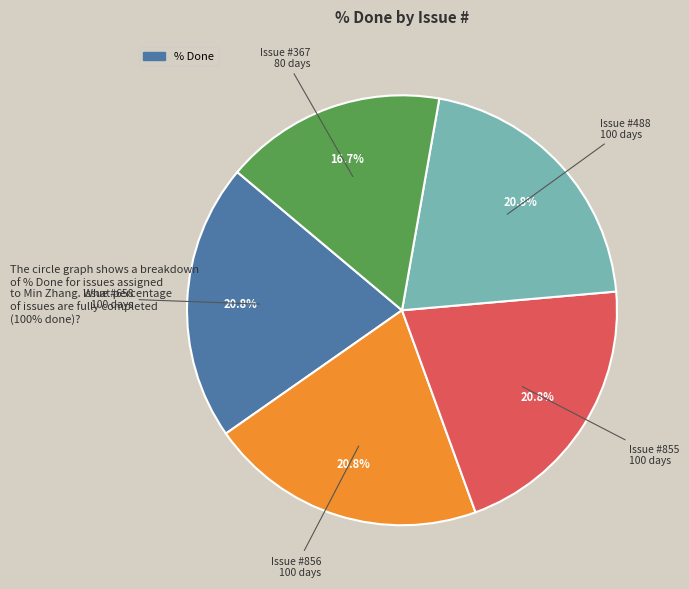

Does any single category account for the majority?

No